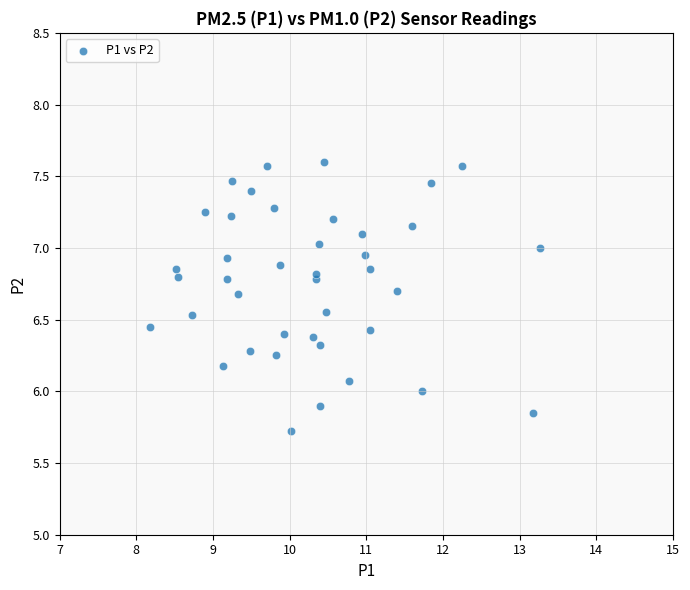

What is the range of X values (max minus min)?

5.1